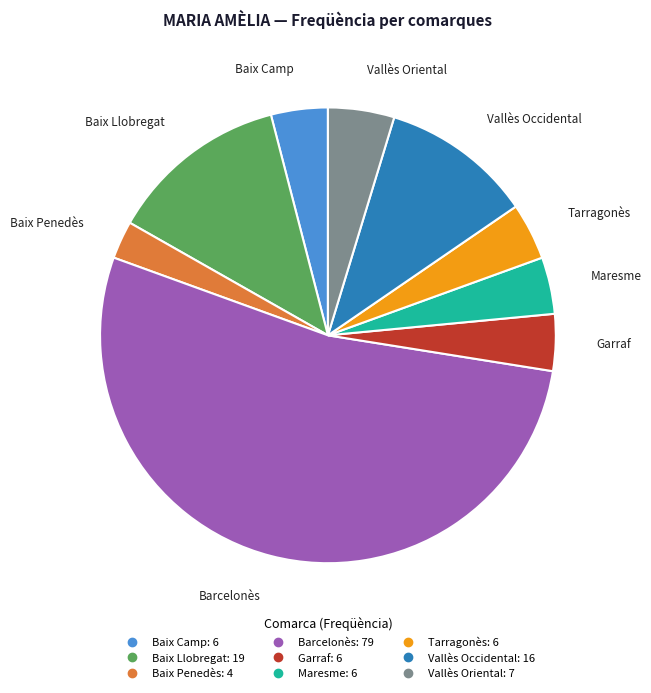

Approximately how many times larger is the value at Vallès Occidental compared to Baix Llobregat?

0.8